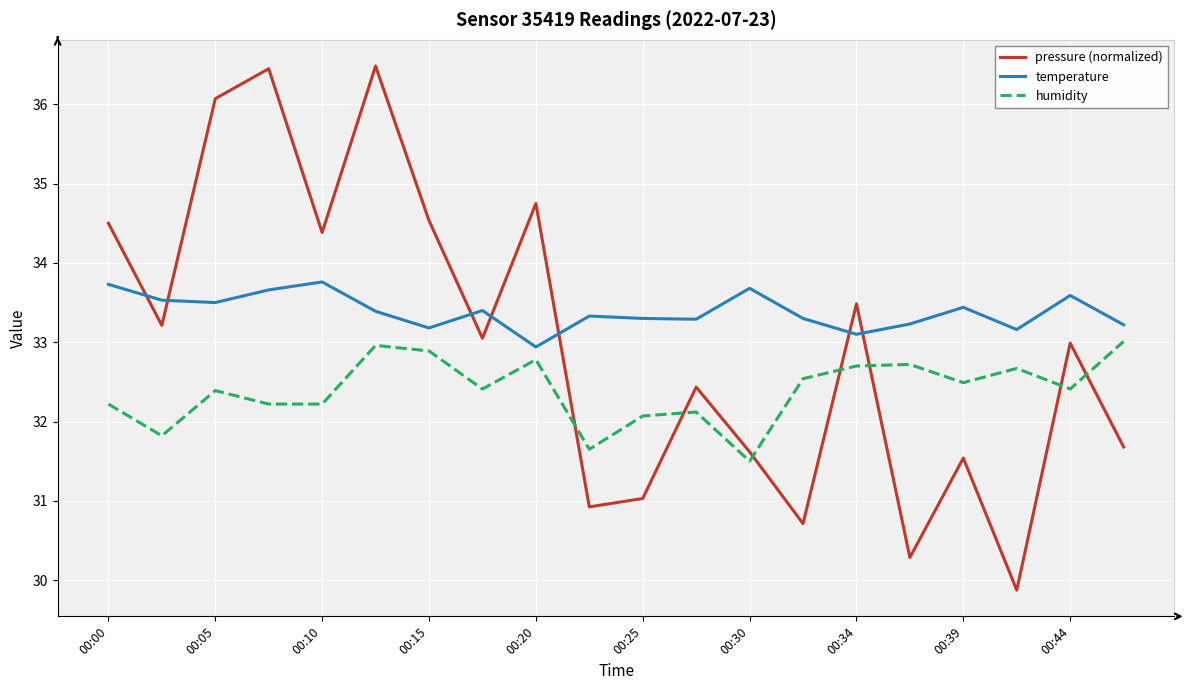

Rank the series by their average value, from highest to lowest.

temperature, pressure (normalized), humidity